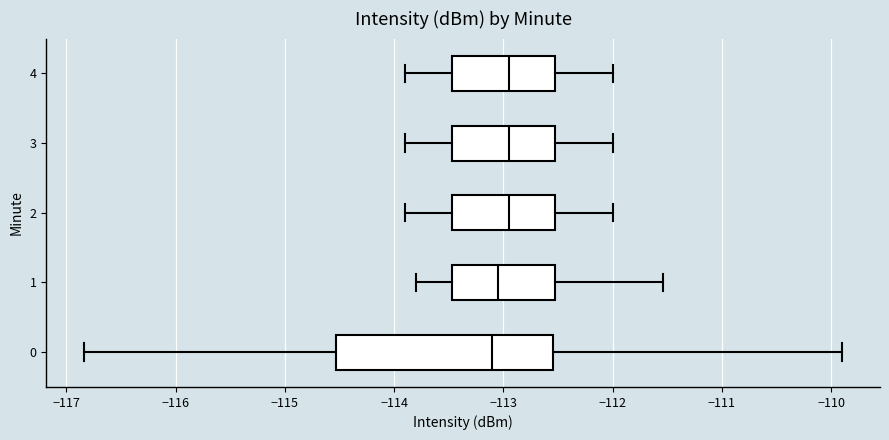

Where is the right edge of the box at y = 3 on the x-axis? The values are not printed on the chart, so give them approximately, as read against the axis.

-112.5